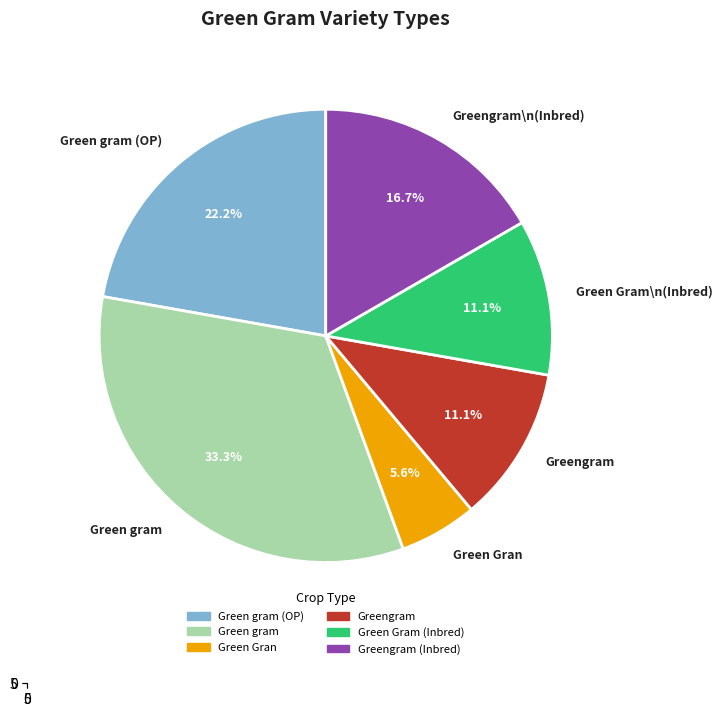

To the nearest percent, what percentage of the pie is Green gram (OP)?

22%